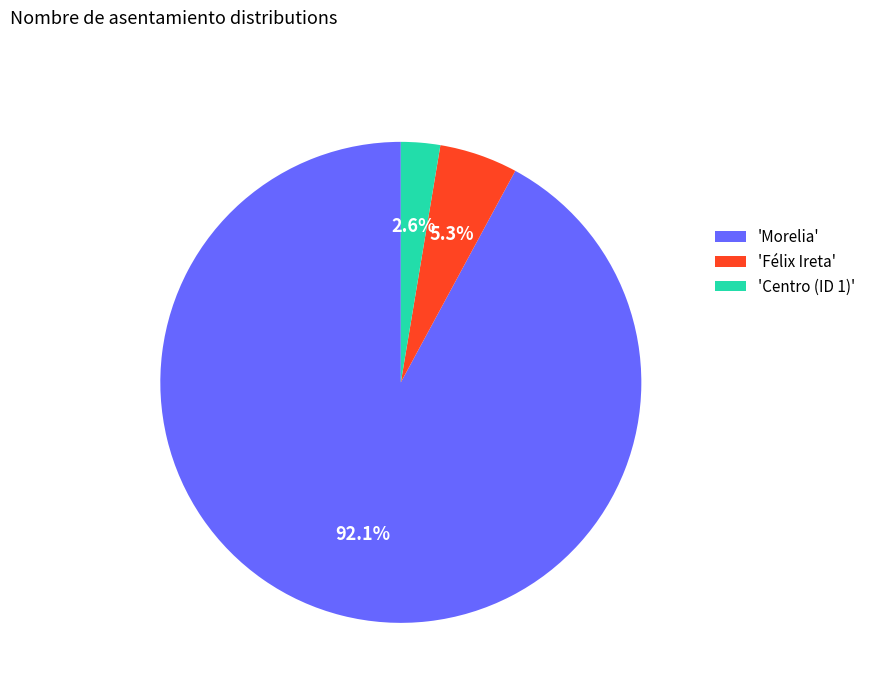

Does 'Morelia' account for over 50% of the chart?

Yes